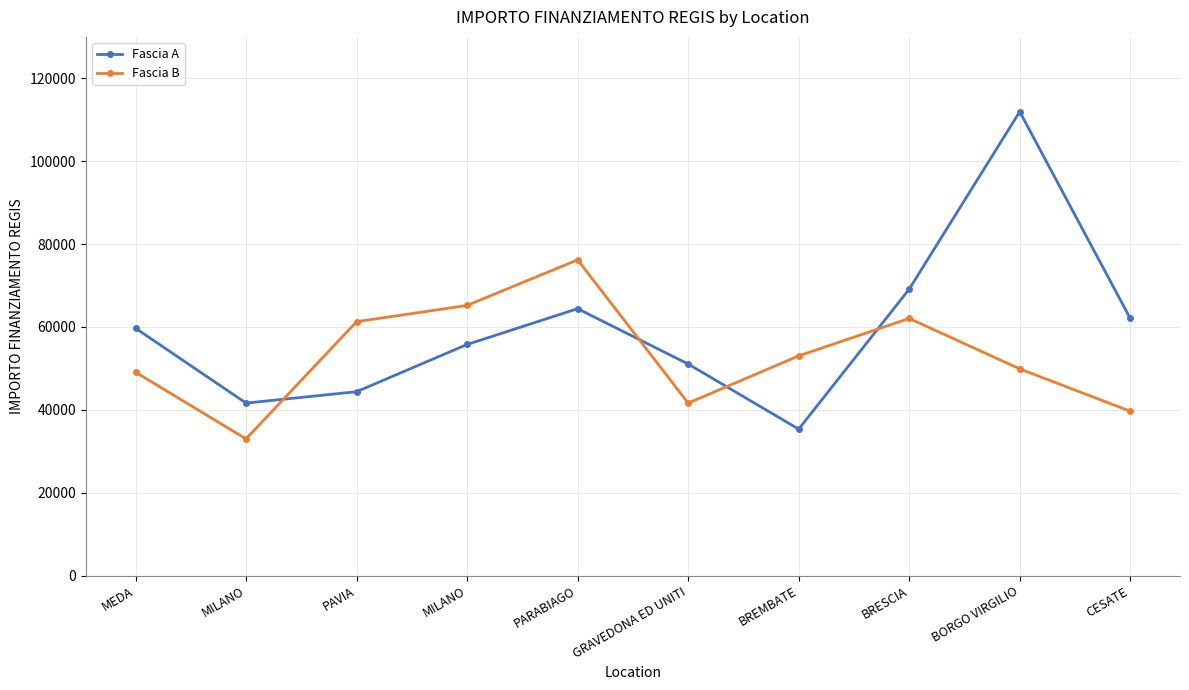

The value of Fascia A at CESATE is 83686.2. True or false?

False